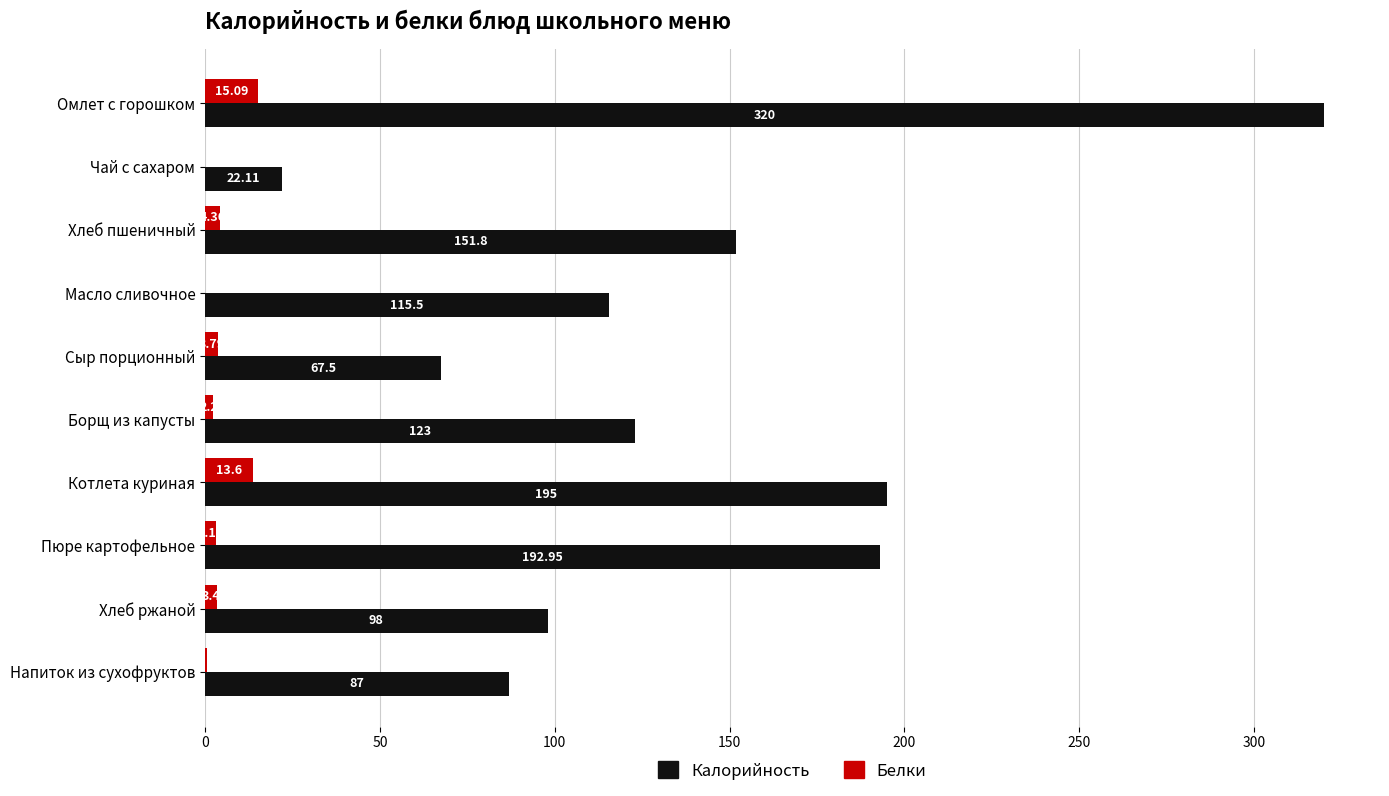

Which series has the largest total across all categories?

Калорийность